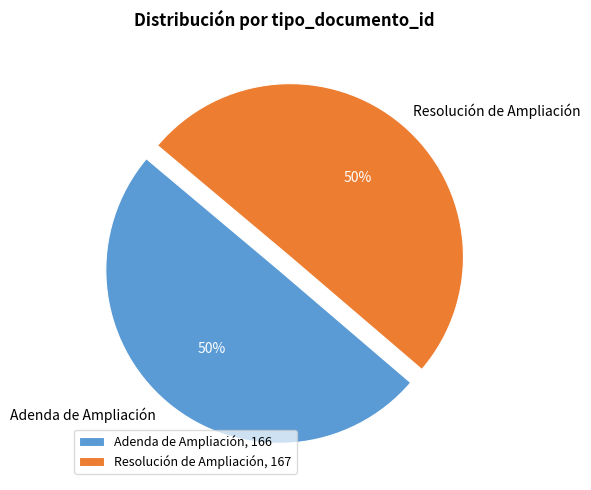

The Resolución de Ampliación, 167 slice represents 35% of the pie. True or false?

False